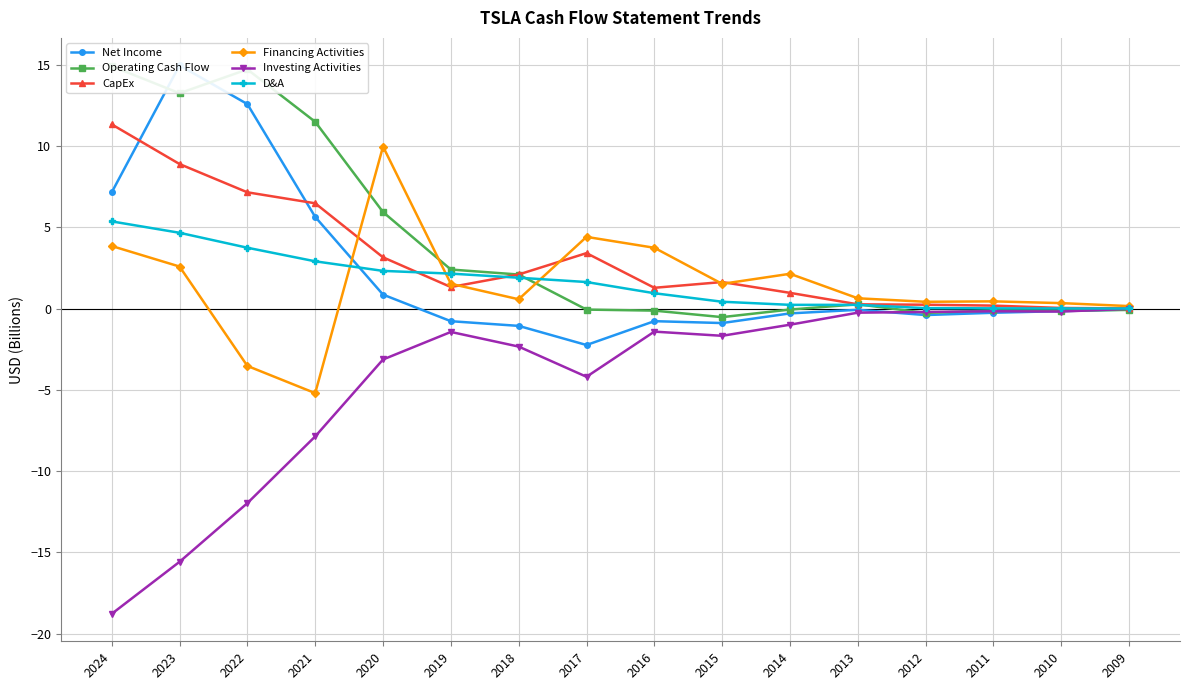

What is the difference between the highest and lowest values at 2020?

13.1